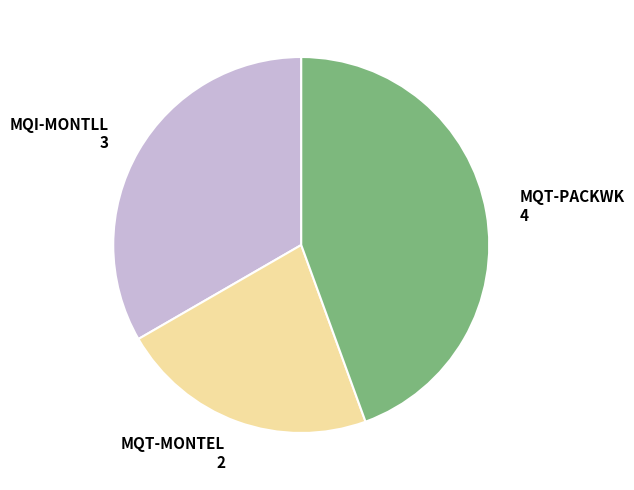

True or false: MQI-MONTLL accounts for 46% of the total.

False